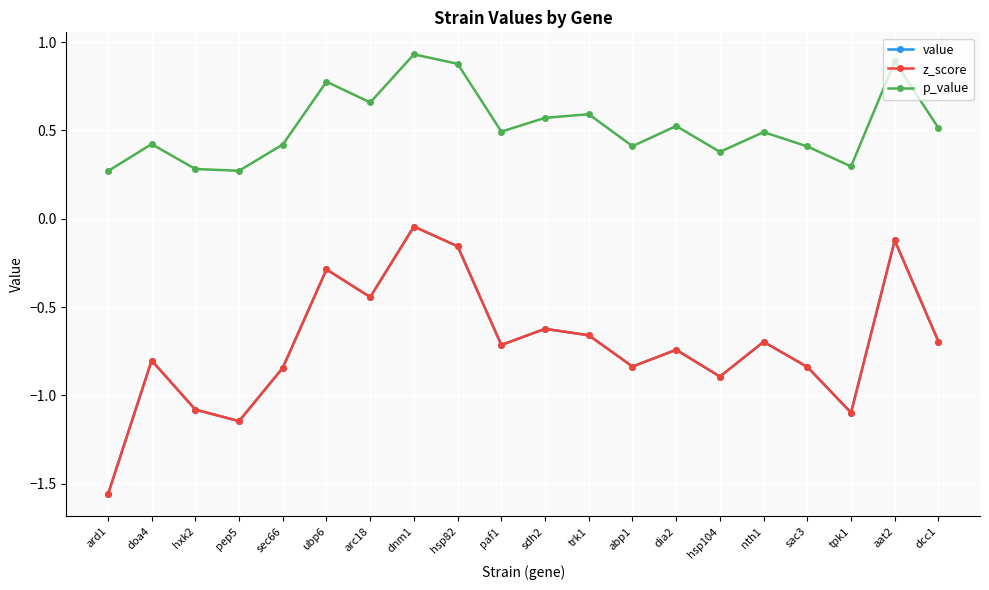

What is the label of the 9th point from the right?

trk1